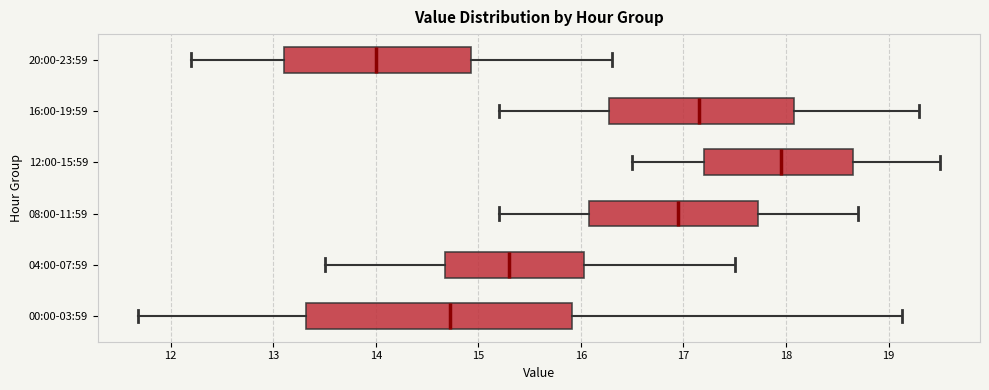

Reading bottom to top, transcribe this box plot: for each box, give where its median line is, the range the box spans, and where its two whiskers end, as read against the x-axis. The values are not printed on the chart, so give them approximately, as read against the axis.

00:00-03:59: median 14.7, box 13.3 to 15.9, whiskers 11.7 to 19.1
04:00-07:59: median 15.3, box 14.7 to 16.0, whiskers 13.5 to 17.5
08:00-11:59: median 17.0, box 16.1 to 17.7, whiskers 15.2 to 18.7
12:00-15:59: median 18.0, box 17.2 to 18.7, whiskers 16.5 to 19.5
16:00-19:59: median 17.2, box 16.3 to 18.1, whiskers 15.2 to 19.3
20:00-23:59: median 14.0, box 13.1 to 14.9, whiskers 12.2 to 16.3